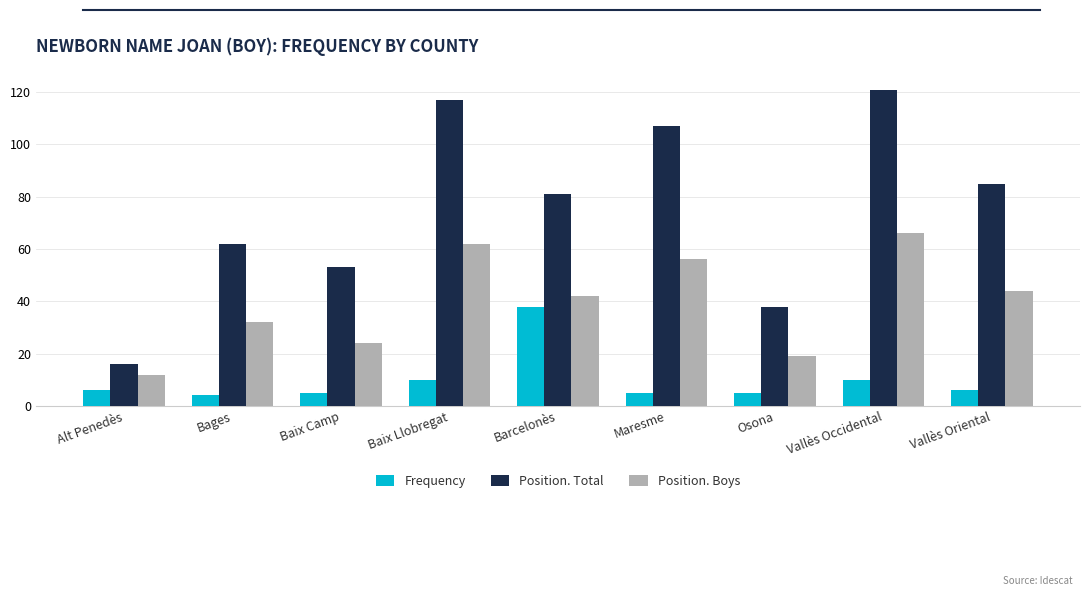

What is the sum of all Frequency values?

89